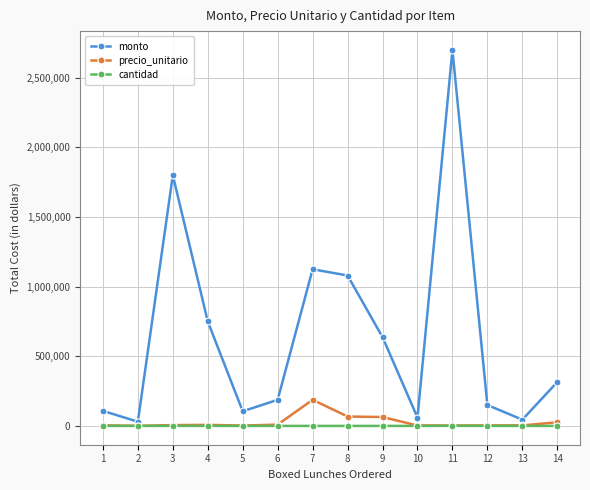

What is the maximum value for monto?

2700000